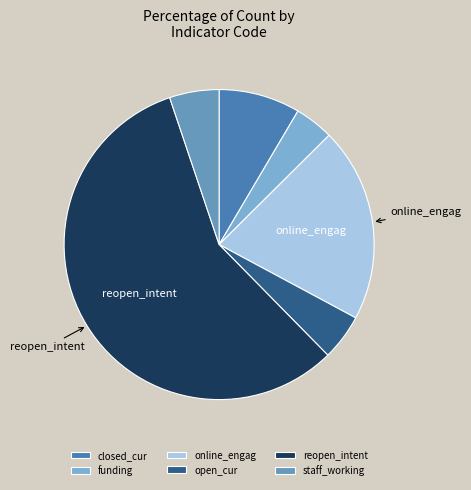

To the nearest percent, what is the difference between the funding and staff_working slice percentages?

1%